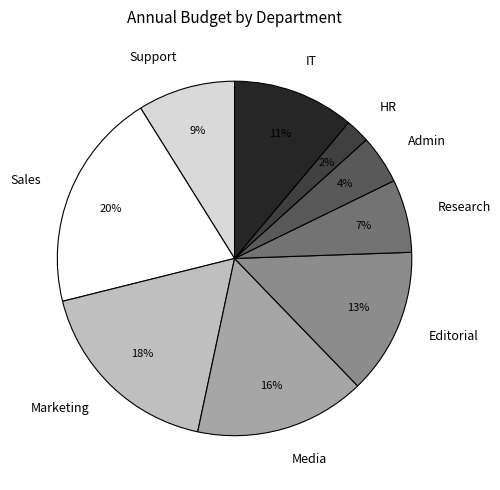

What is the ratio of the value at Marketing to the value at Support?

2.0